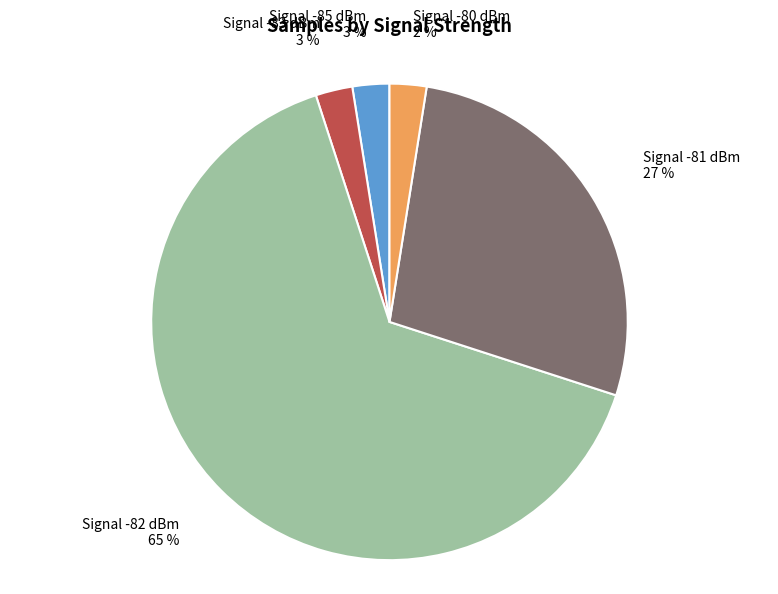

Does any single category account for the majority?

Yes